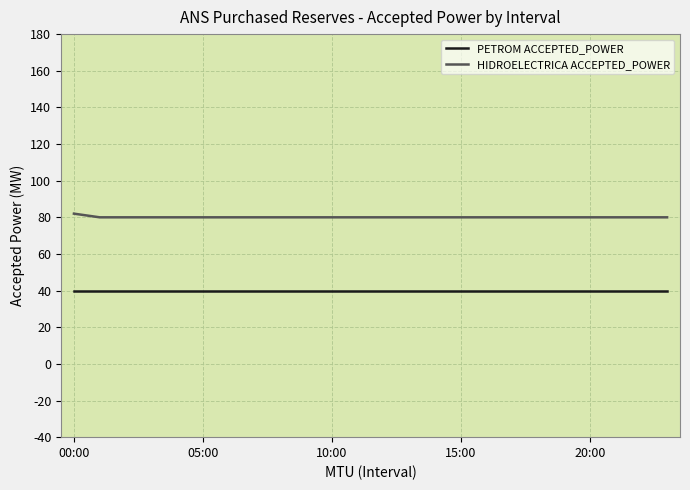

List the series in order of their peak value, lowest first.

PETROM ACCEPTED_POWER, HIDROELECTRICA ACCEPTED_POWER